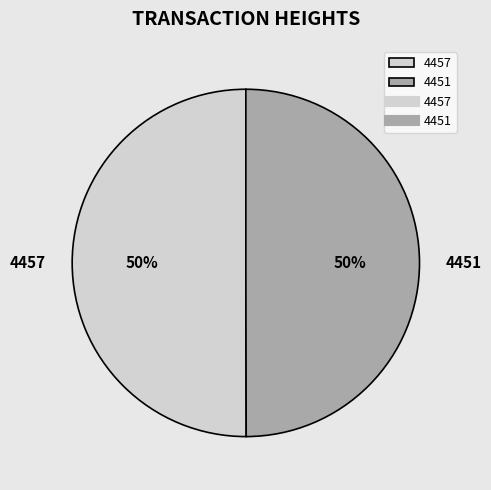

Count the number of slices in the pie.

2